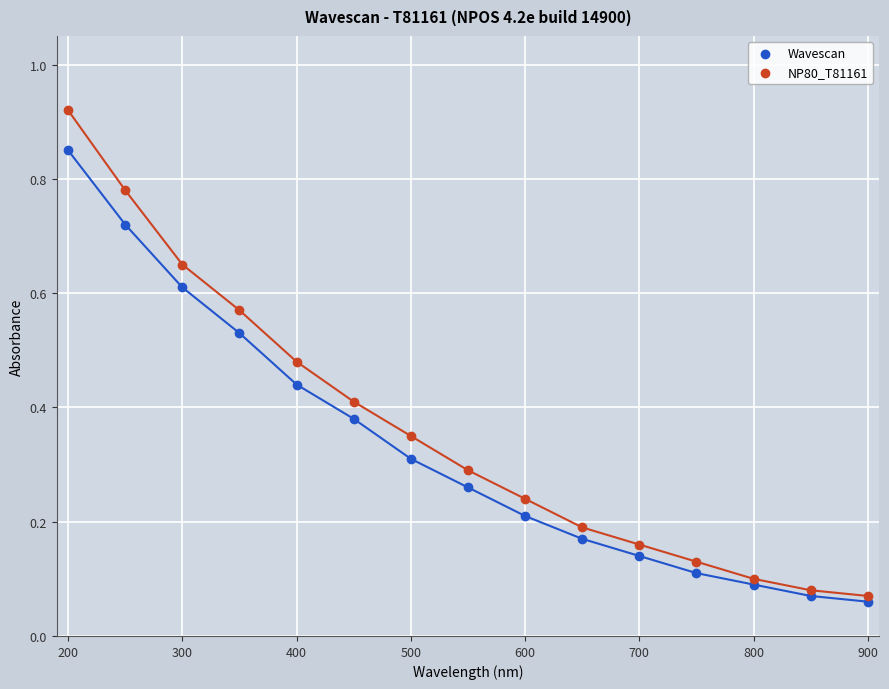

Which series has the largest Y range (max minus min)?

NP80_T81161